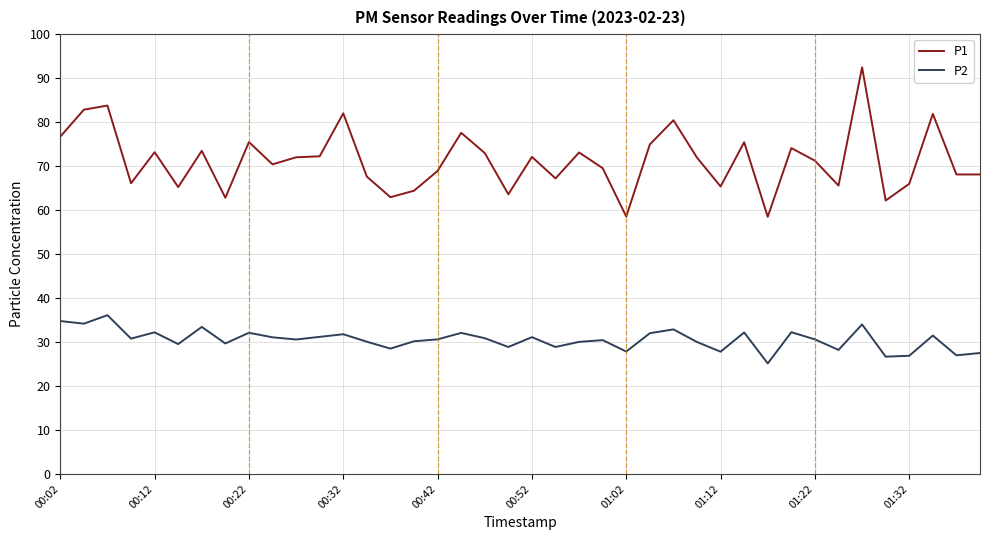

True or false: P2 has more than 2 points higher than both neighbors.

True